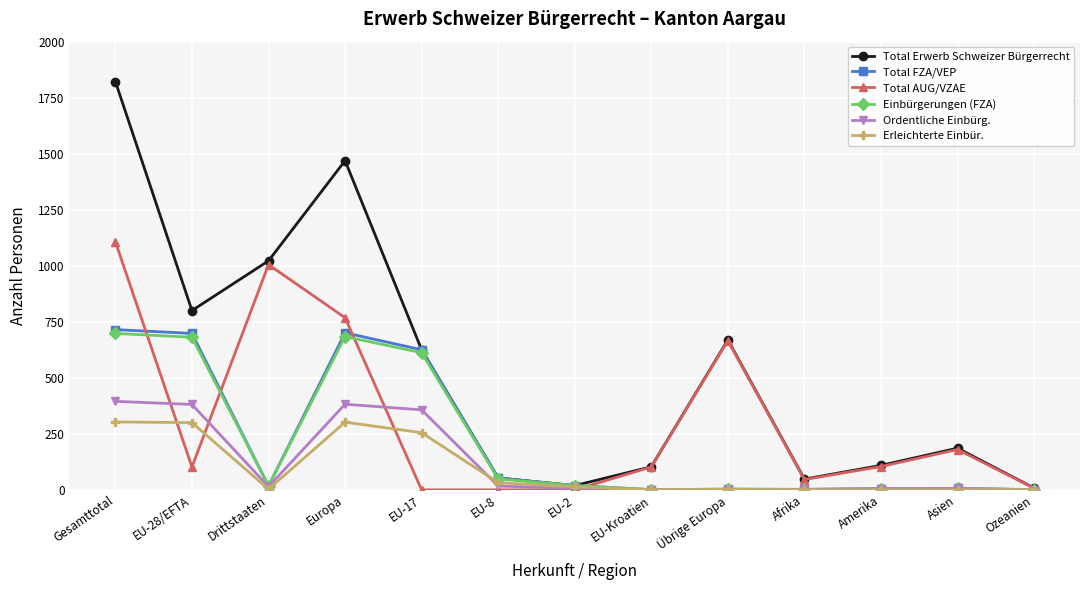

Count the number of data series in this chart.

6